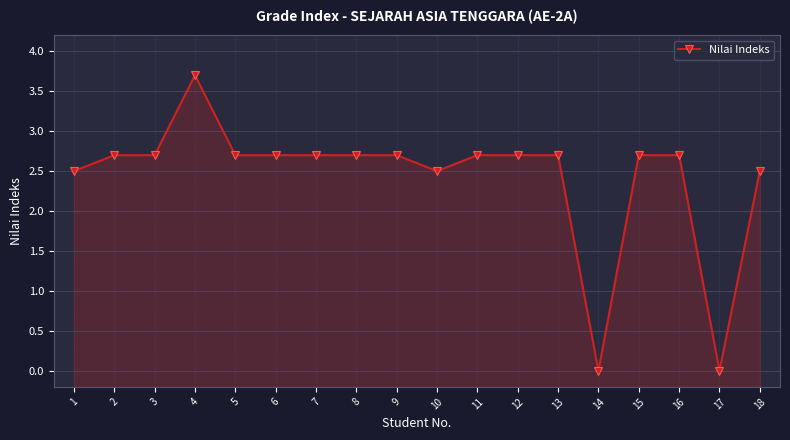

At which label is the value closest to 1?

14